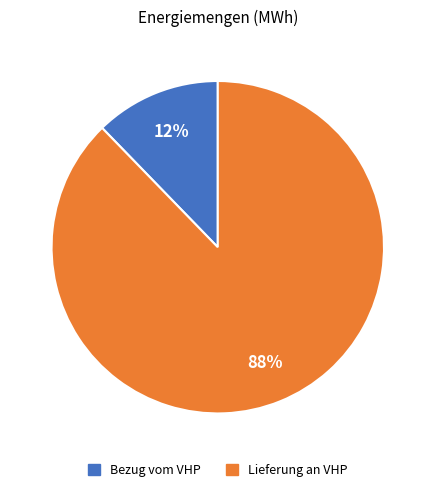

How many slices are in this pie chart?

2